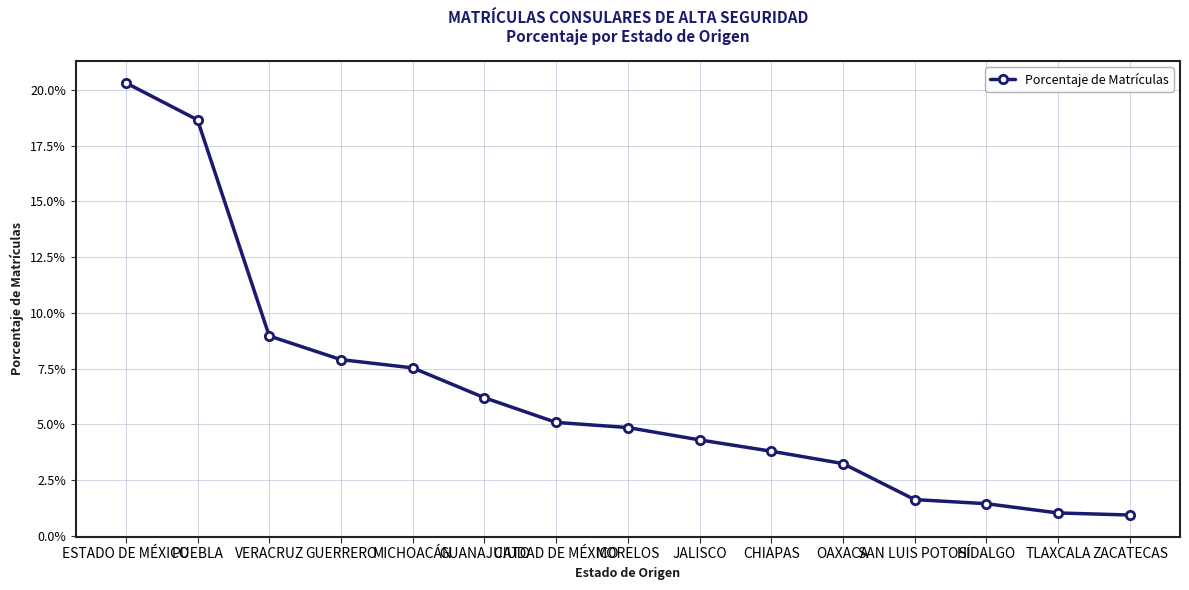

True or false: the data has more than 2 interior local peaks.

False